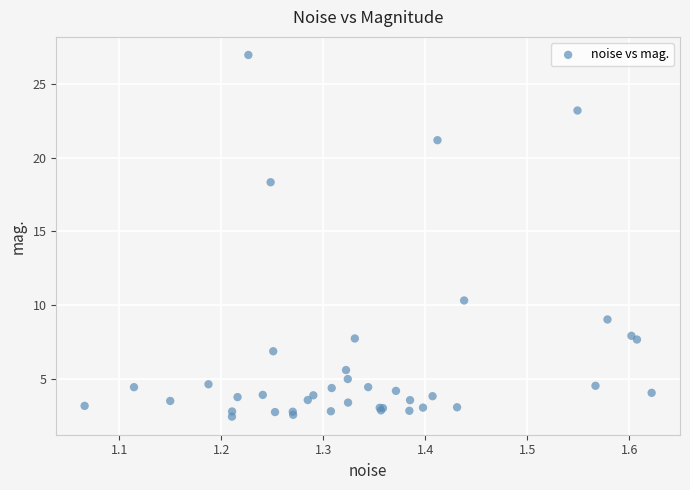

What Y value in the scatter plot is closest to 14?

10.3